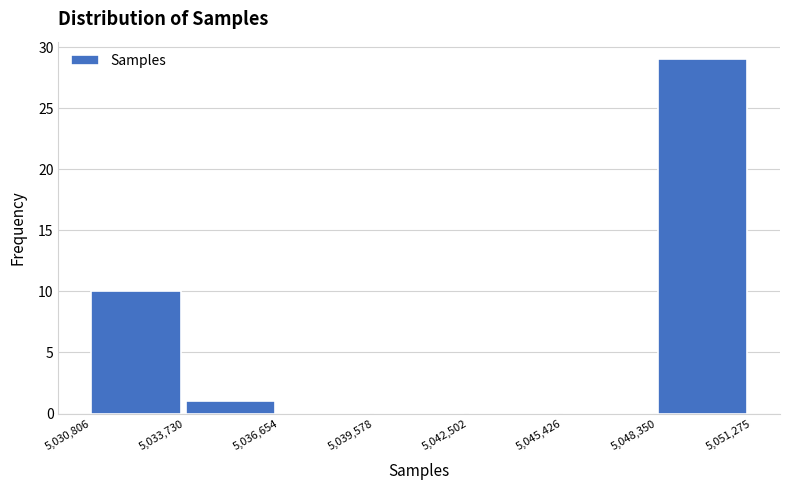

What is the height of the bar covering 5,048,350 to 5,051,275 on the x-axis? The values are not printed on the chart, so give them approximately, as read against the axis.

29